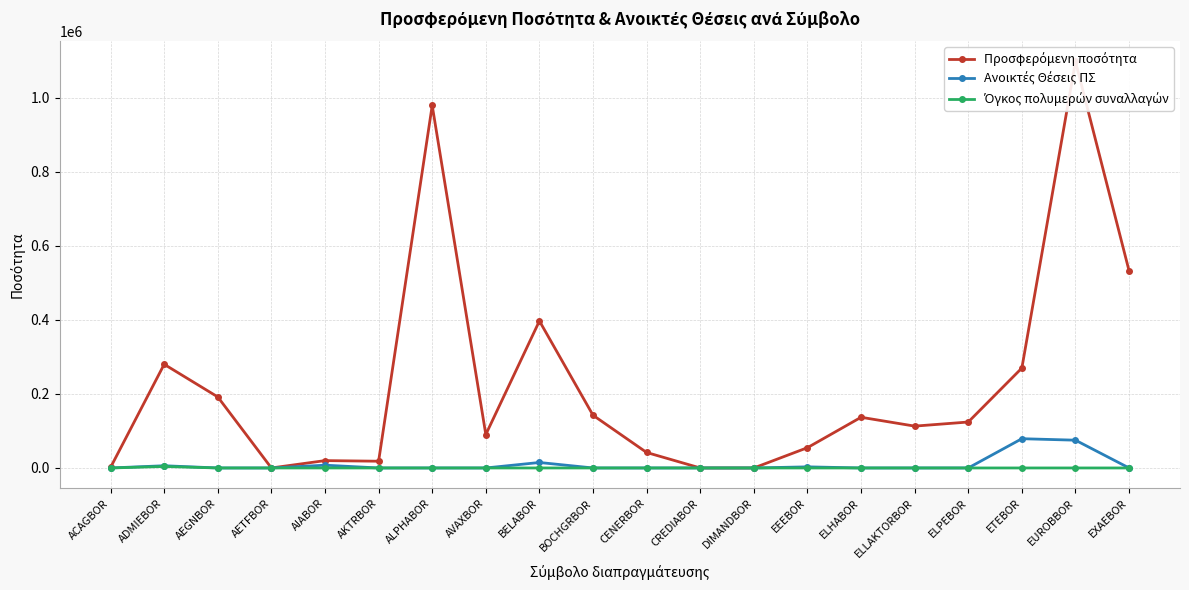

What is the label of the 10th point from the left?

BOCHGRBOR